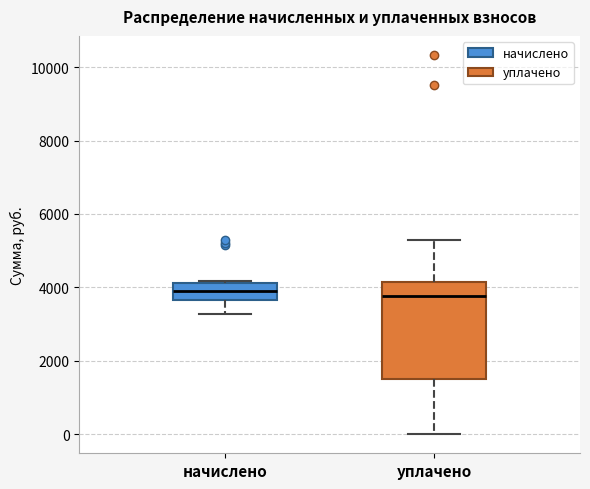

Comparing the boxes themselves (not the whiskers), which one is the tallest?

уплачено